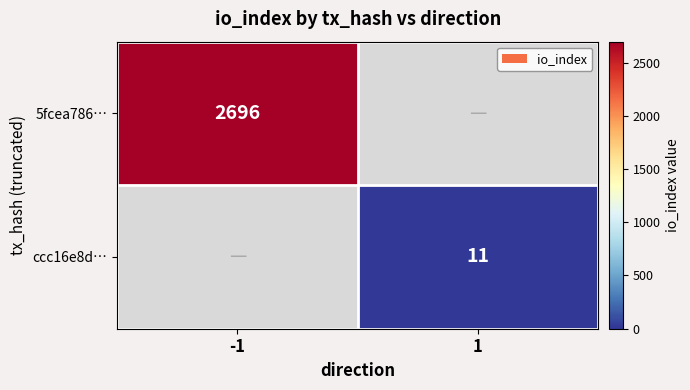

Is the value of 5fcea786… at -1 greater than the value of ccc16e8d… at 1?

Yes